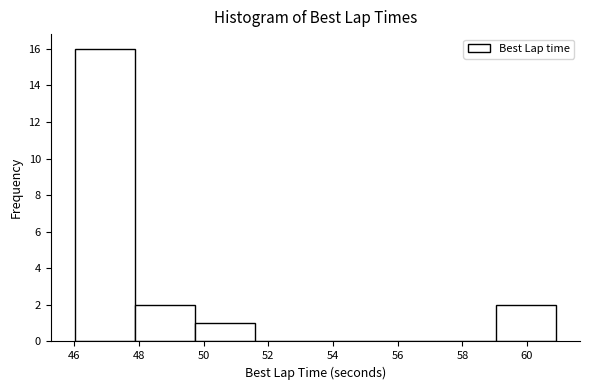

How tall is the bar that spans 47.8 to 49.8 on the x-axis? Neither the bar edges nor the heights are printed on the chart, so give them approximately, as read against the axes.

2